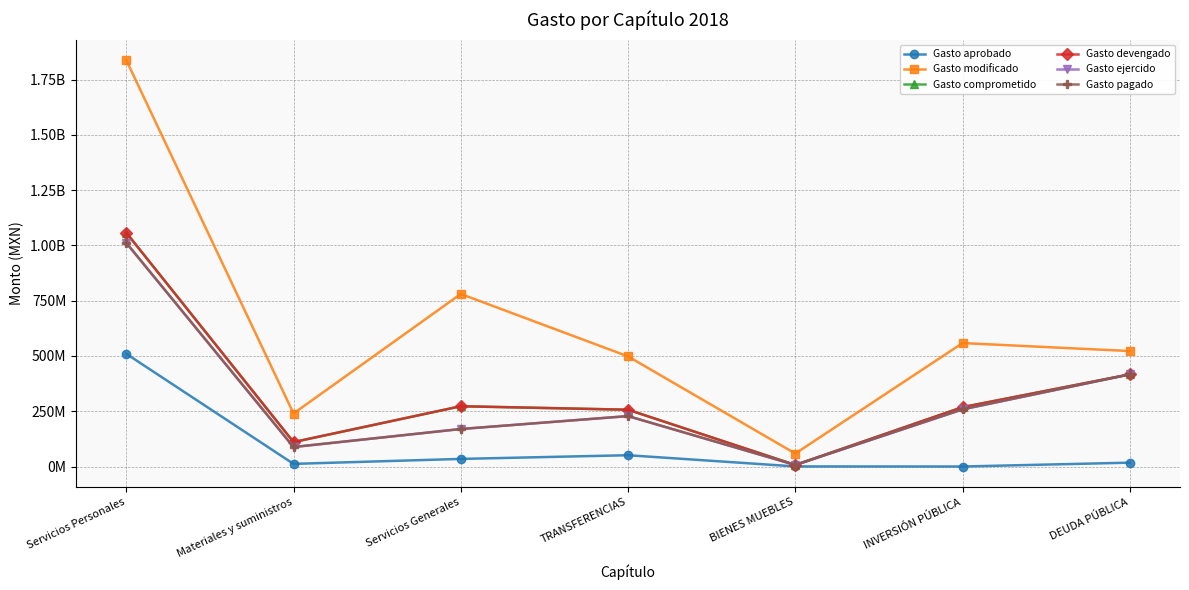

The Gasto devengado series shows 110458405.0 at Materiales y suministros. True or false?

True